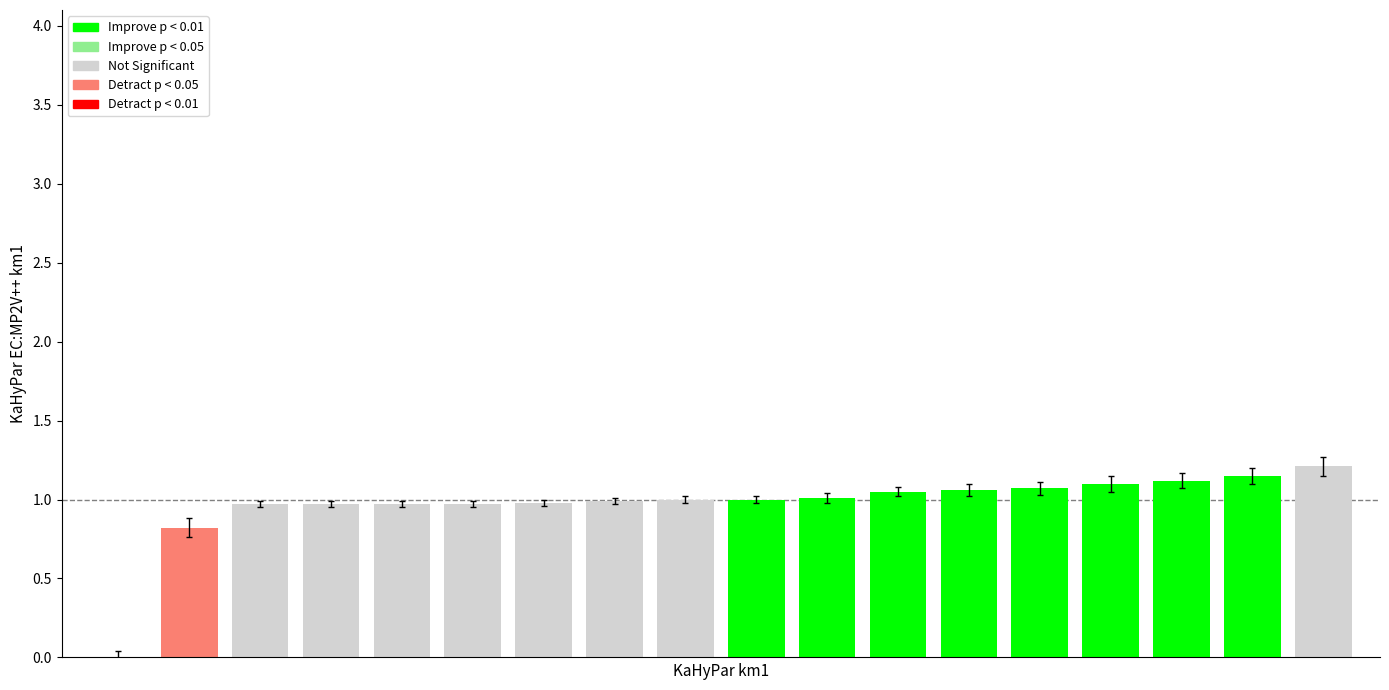

Are the bars horizontal?

No